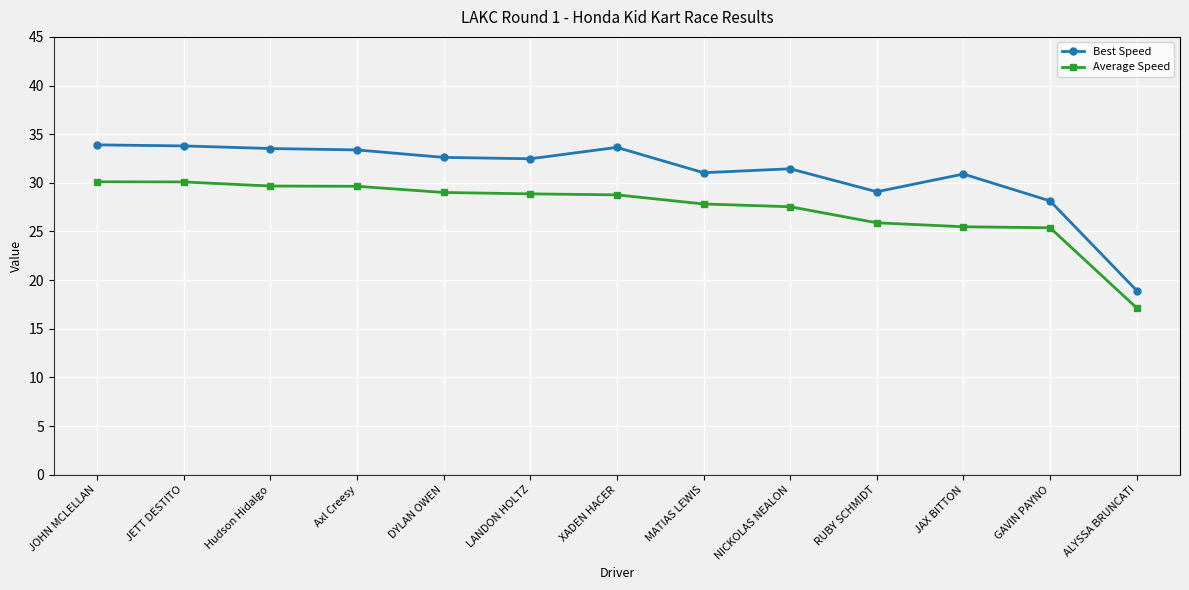

What is the label of the 1st point from the left?

JOHN MCLELLAN